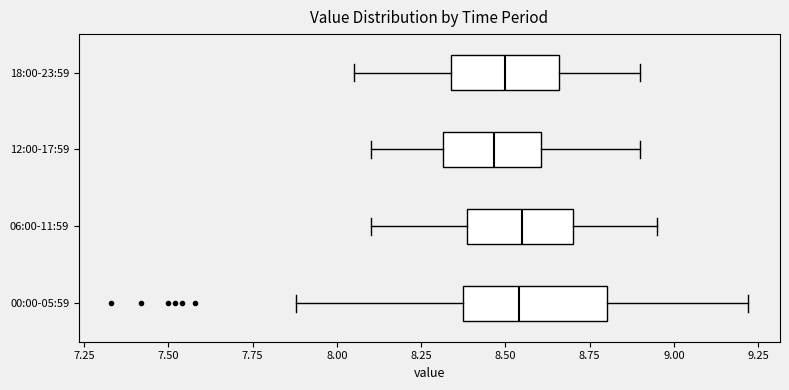

Where does the left whisker of the box for 06:00-11:59 end on the x-axis? The values are not printed on the chart, so give them approximately, as read against the axis.

8.10